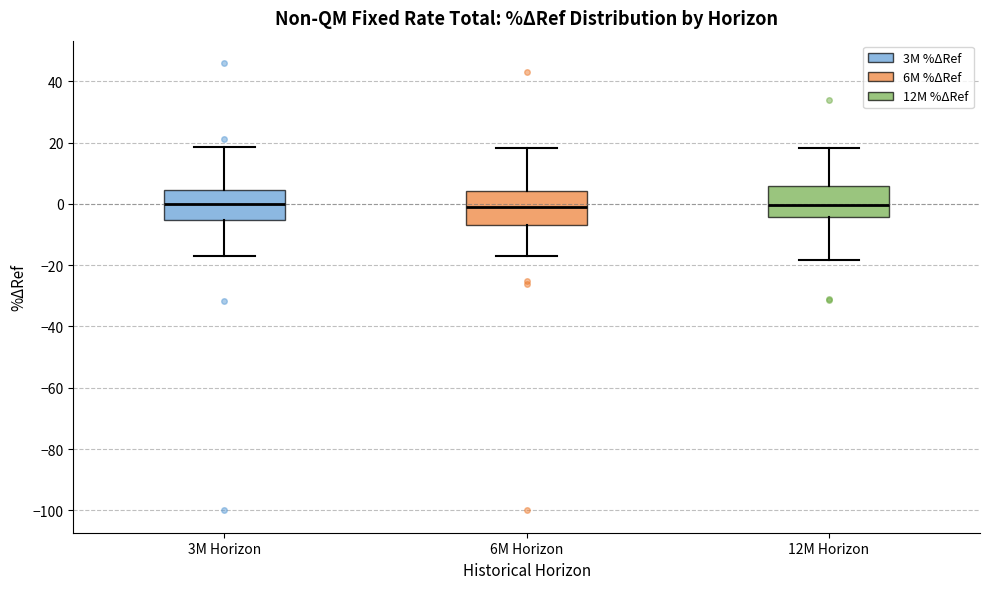

Reading left to right, transcribe this box plot: for each box, give where its median line is, the range the box spans, and where its two whiskers end, as read against the y-axis. The values are not printed on the chart, so give them approximately, as read against the axis.

3M Horizon: median 0, box -6 to 4, whiskers -18 to 18
6M Horizon: median 0, box -6 to 4, whiskers -16 to 18
12M Horizon: median 0, box -4 to 6, whiskers -18 to 18